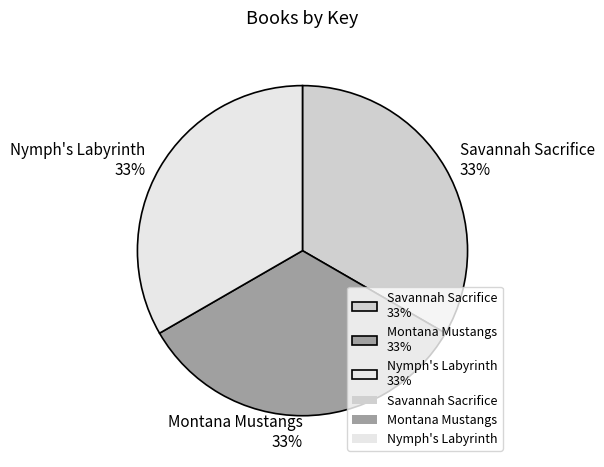

To the nearest percent, what portion does Savannah Sacrifice represent?

33%